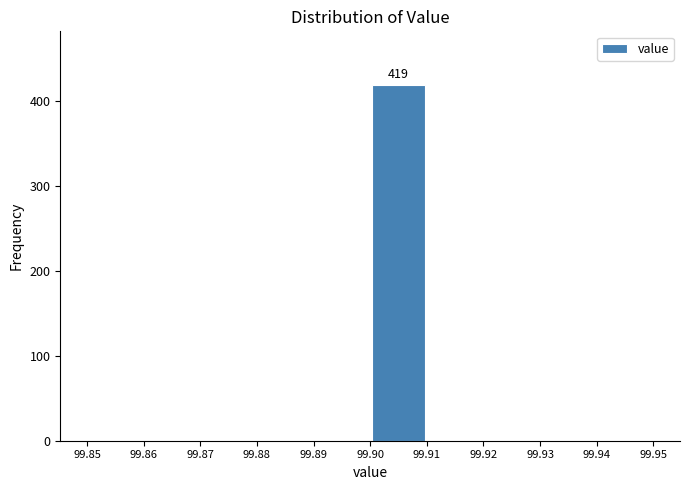

Which range on the x-axis has the tallest bar?

99.90 to 99.91